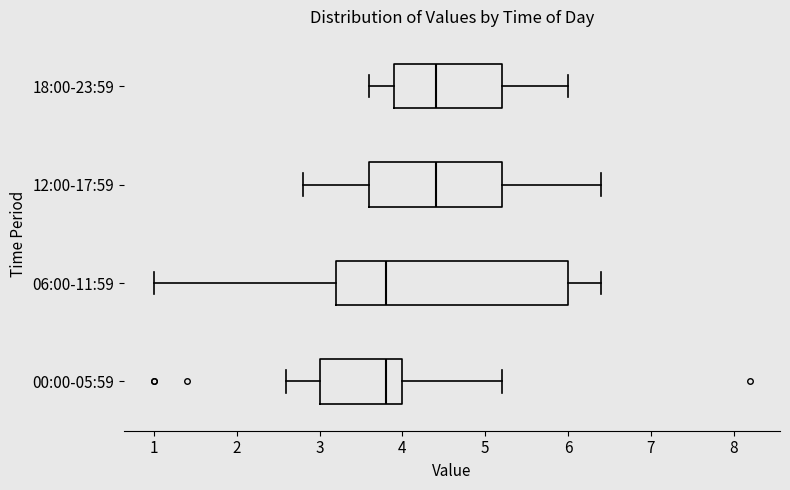

Reading bottom to top, read every box against the x-axis: the position of its median line, the range the box covers, and the ends of its whiskers. The values are not printed on the chart, so give them approximately, as read against the axis.

00:00-05:59: median 3.8, box 3.0 to 4.0, whiskers 2.6 to 5.2
06:00-11:59: median 3.8, box 3.2 to 6.0, whiskers 1.0 to 6.4
12:00-17:59: median 4.4, box 3.6 to 5.2, whiskers 2.8 to 6.4
18:00-23:59: median 4.4, box 3.9 to 5.2, whiskers 3.6 to 6.0